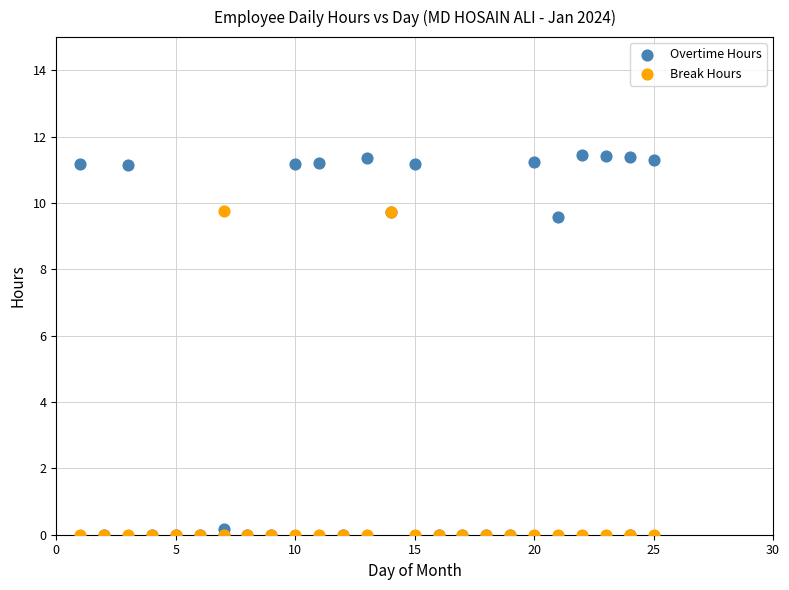

Which series has the largest Y range (max minus min)?

Overtime Hours